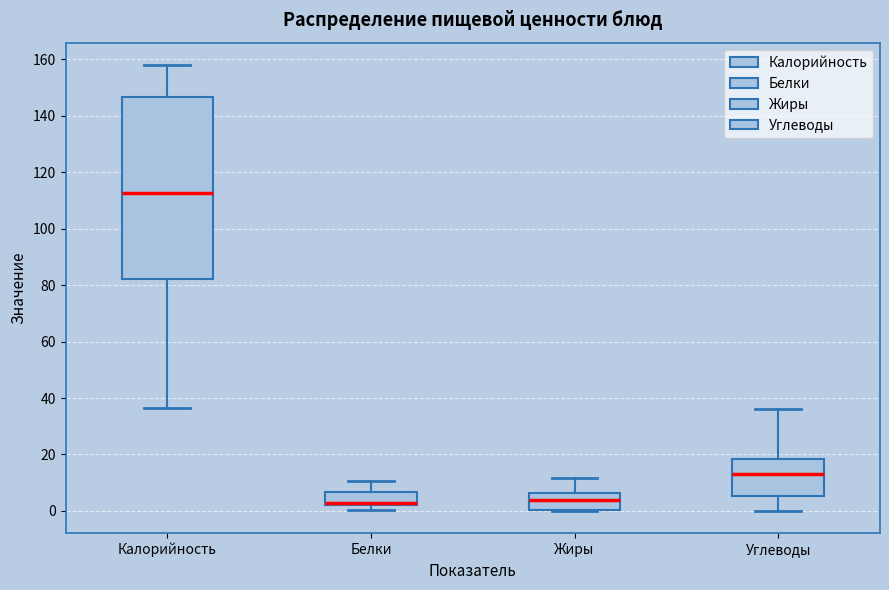

Which box's median line is the highest?

Калорийность